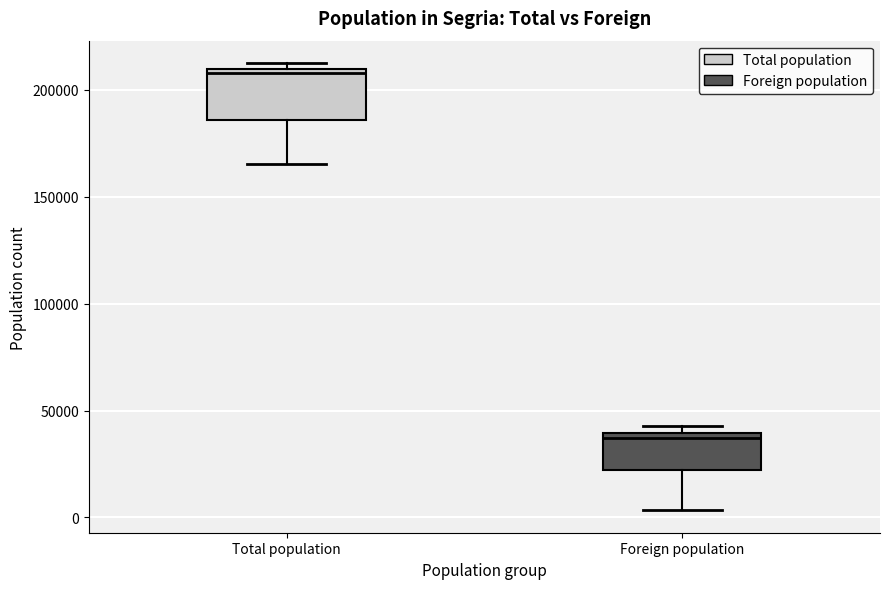

Where is the upper edge of the box for Foreign population on the y-axis? The values are not printed on the chart, so give them approximately, as read against the axis.

40000